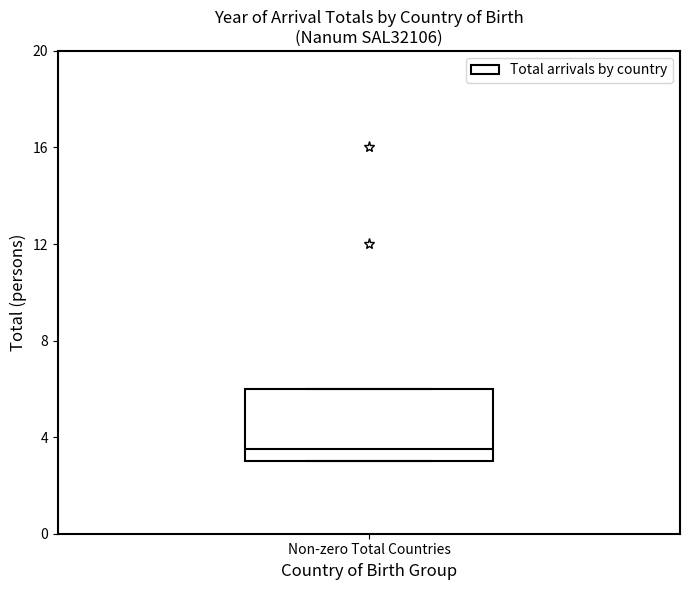

Transcribe this box plot: give where the median line is, the range the box spans, and where the two whiskers end, as read against the y-axis. The values are not printed on the chart, so give them approximately, as read against the axis.

median 3.5, box 3.0 to 6.0, whiskers 3.0 to 6.0